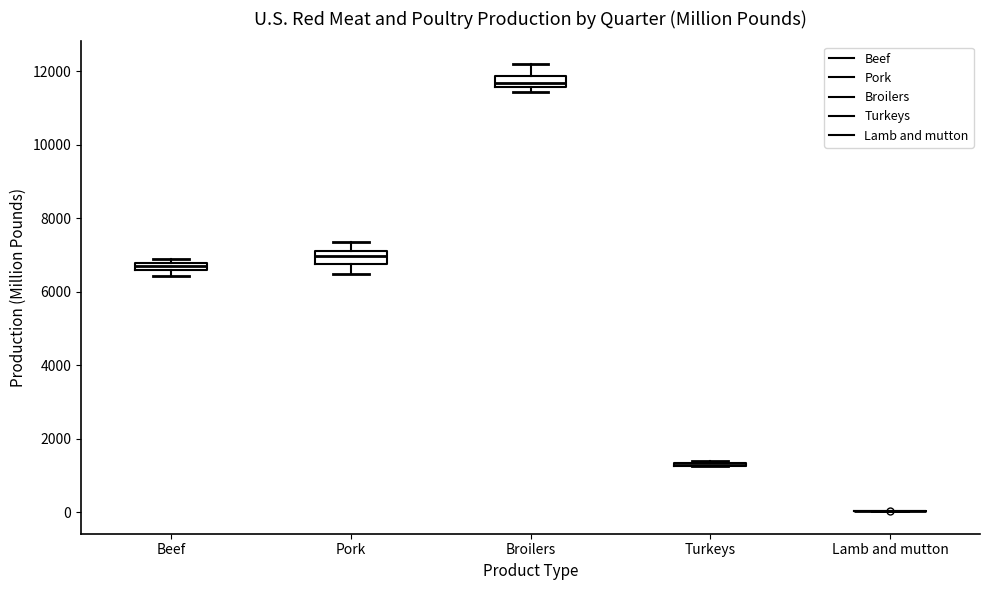

Where is the upper edge of the box for Beef on the y-axis? The values are not printed on the chart, so give them approximately, as read against the axis.

6800